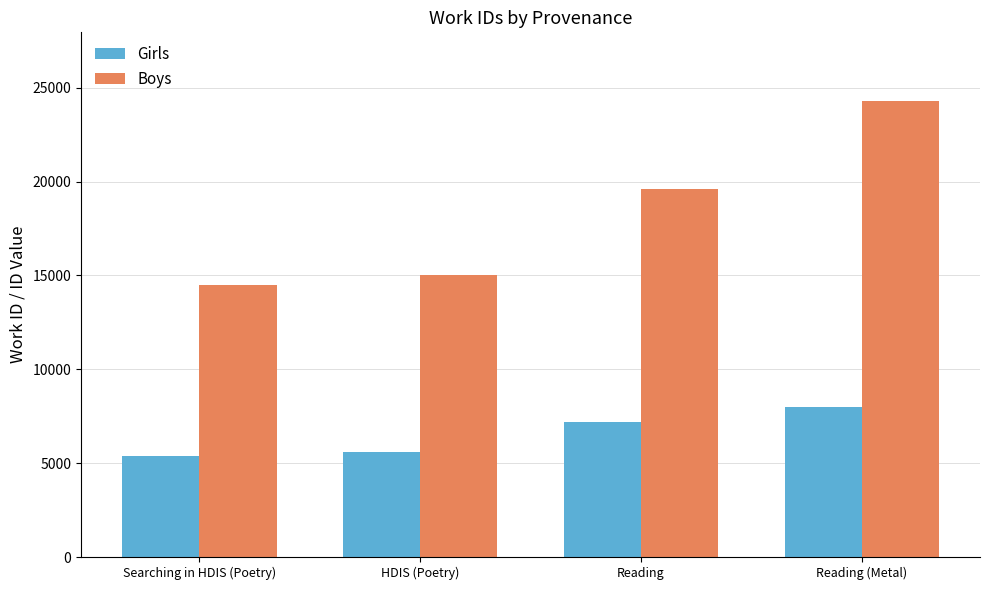

What is the difference between the Boys values at Reading and Searching in HDIS (Poetry)?

5126